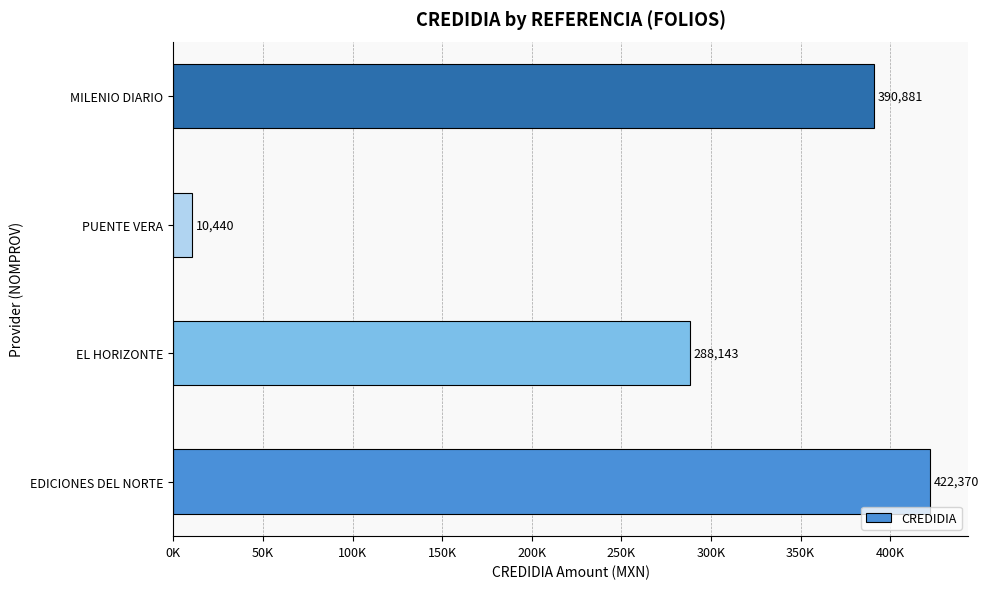

At which label is the value closest to 216404?

EL HORIZONTE